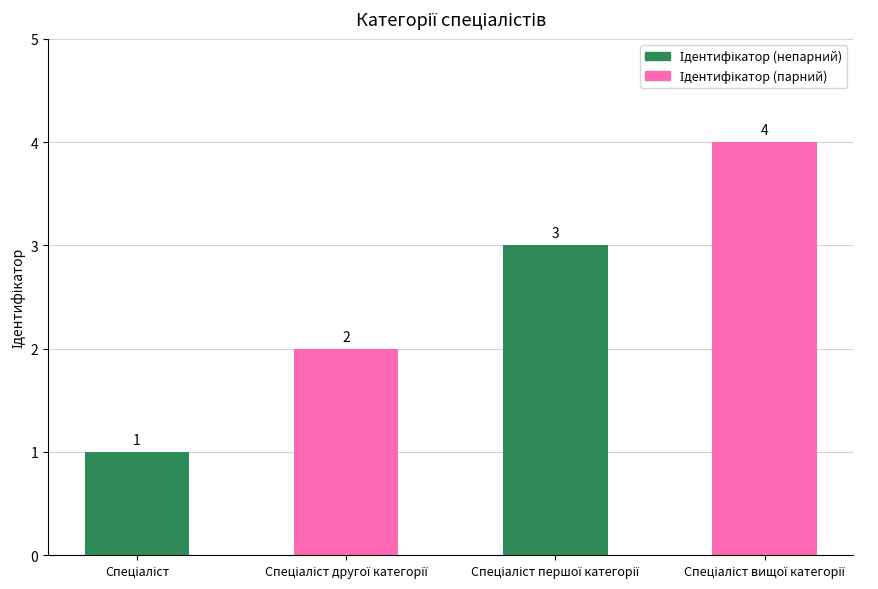

Count the values in the range 2 to 4.

3